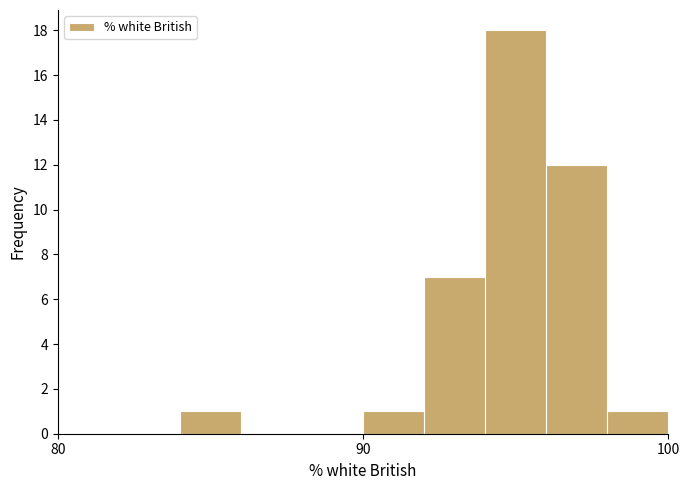

Read against the x-axis, roughly where is the centre of the tallest bar?

95